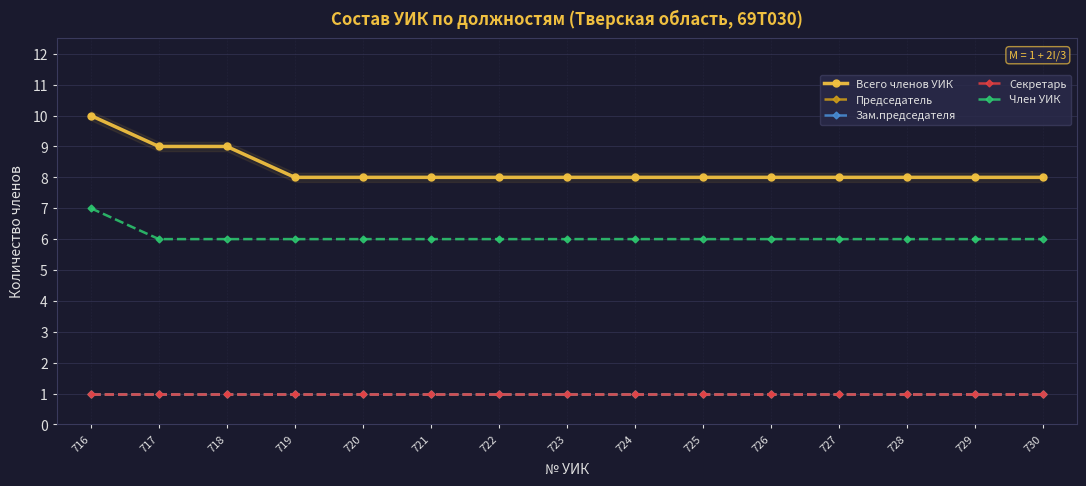

What is the difference between the second highest and second lowest values in the Всего членов УИК series?

1